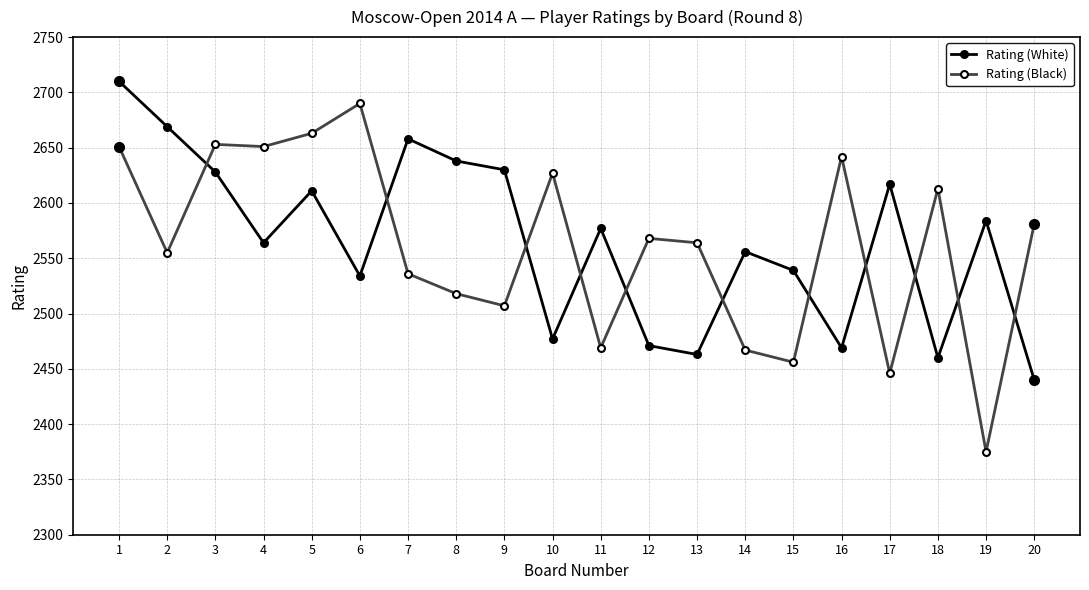

How many times do Rating (Black) and Rating (White) cross each other?

11